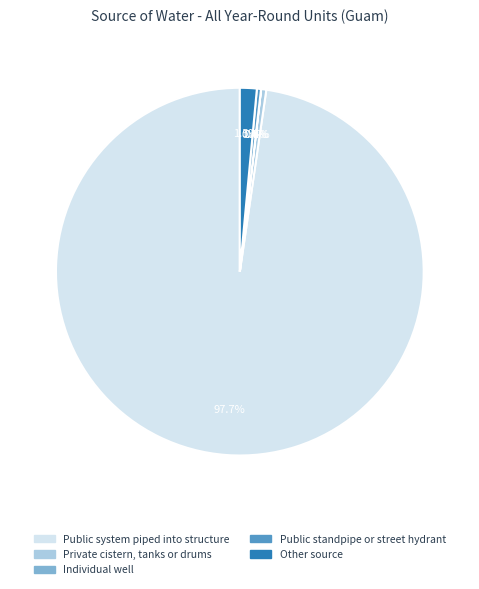

What is the largest slice in the pie chart?

Public system piped into structure